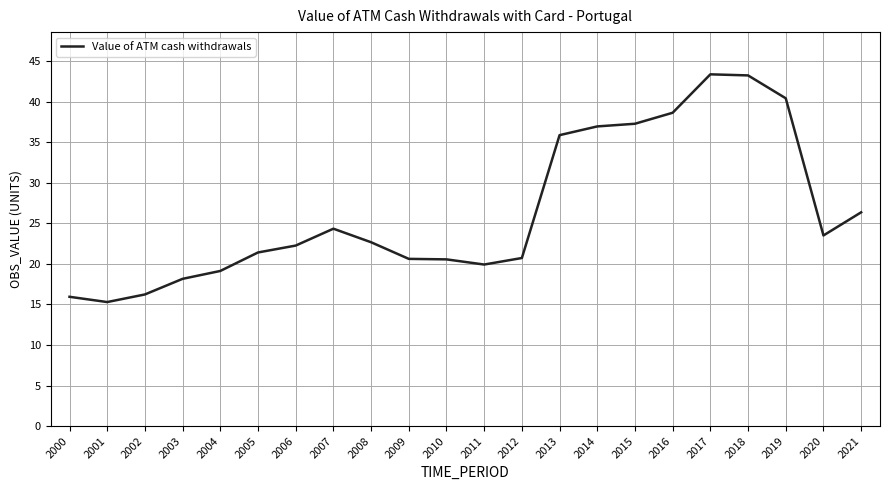

What is the maximum value shown in the chart?

43.4